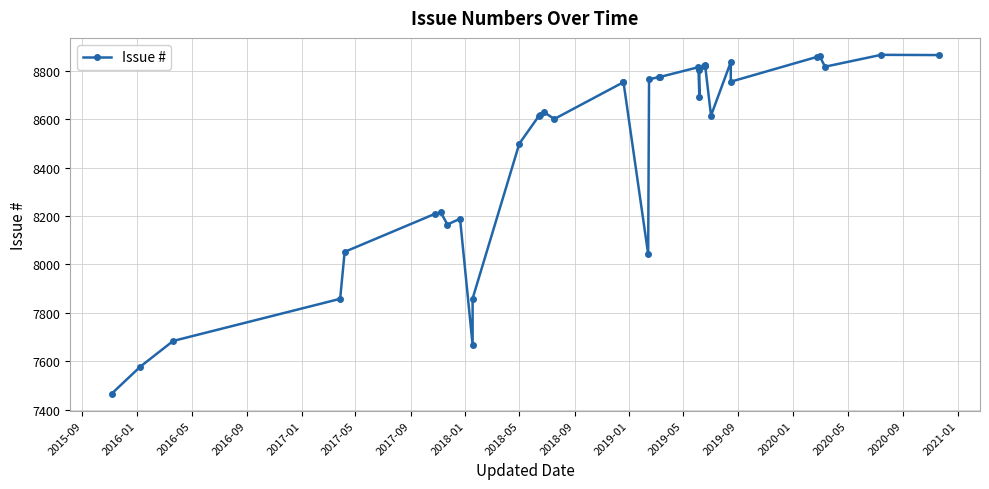

What is the minimum value shown in the chart?

7466